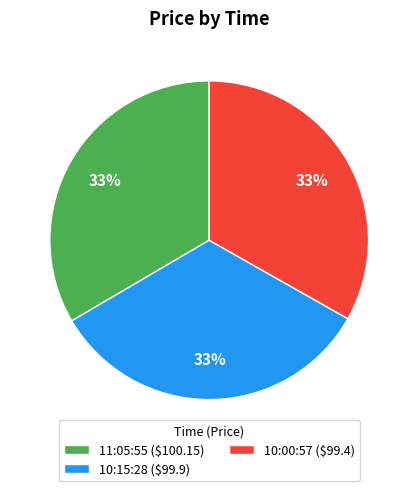

To the nearest percent, what percentage of the pie is 10:15:28?

33%